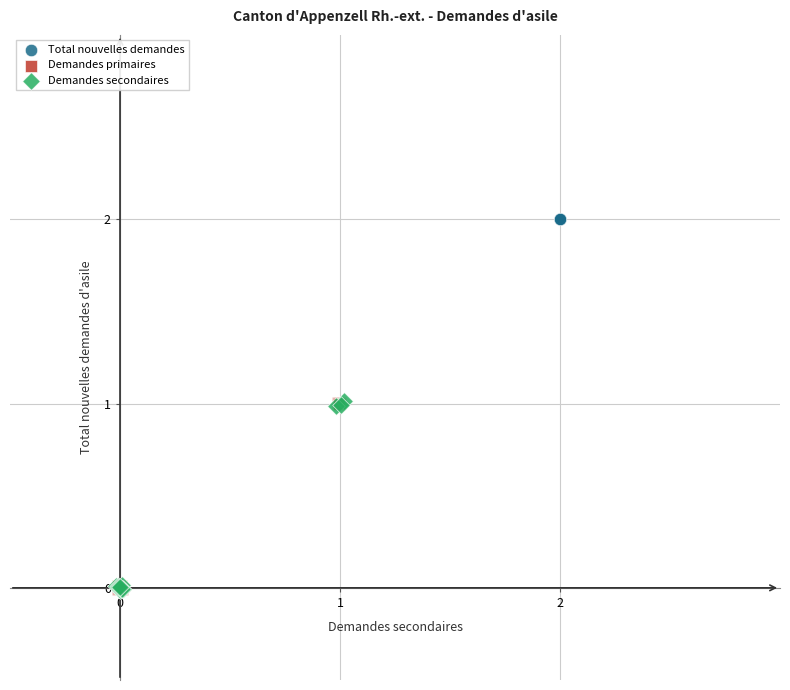

Which series contains the highest Y value?

Total nouvelles demandes